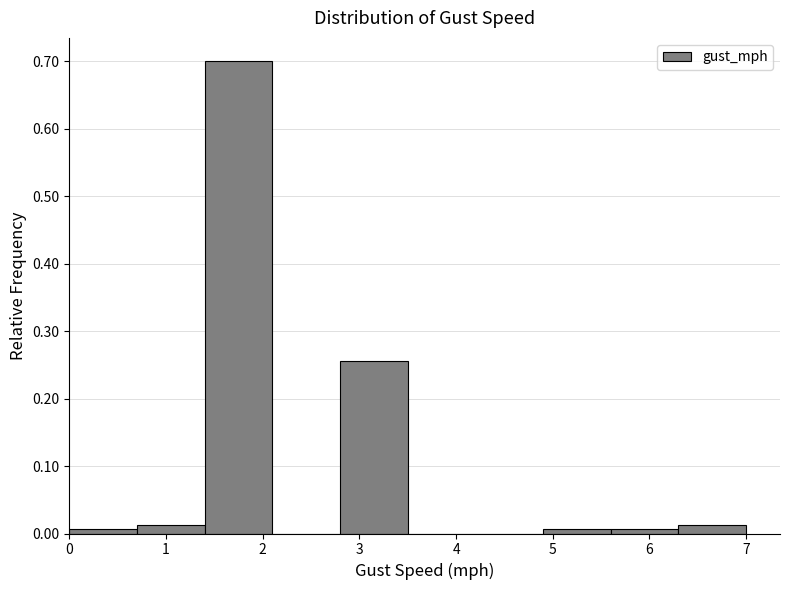

Reading left to right, list every bar in this chart as the range it spans on the x-axis followed by its height. The values are not printed on the chart, so give them approximately, as read against the axis.

0.0 to 0.7: under 0.01
0.7 to 1.4: 0.01
1.4 to 2.1: 0.70
2.1 to 2.8: 0
2.8 to 3.5: 0.26
3.5 to 4.2: 0
4.2 to 4.9: 0
4.9 to 5.6: under 0.01
5.6 to 6.3: under 0.01
6.3 to 7.0: 0.01